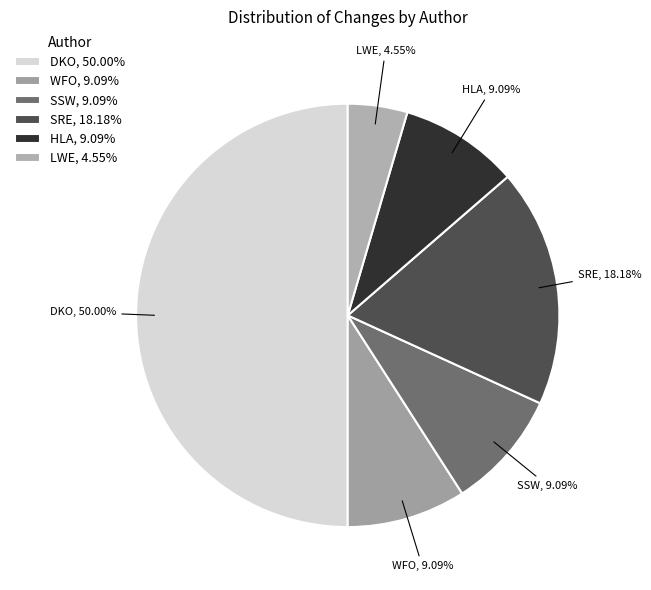

What percentage is the SSW slice, to the nearest percent?

9%